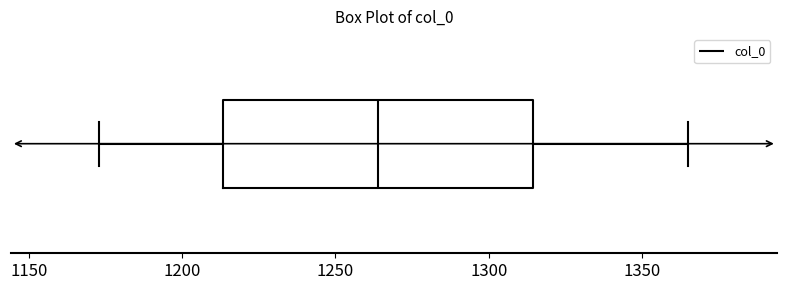

Where is the right edge of the box on the x-axis? The values are not printed on the chart, so give them approximately, as read against the axis.

1315